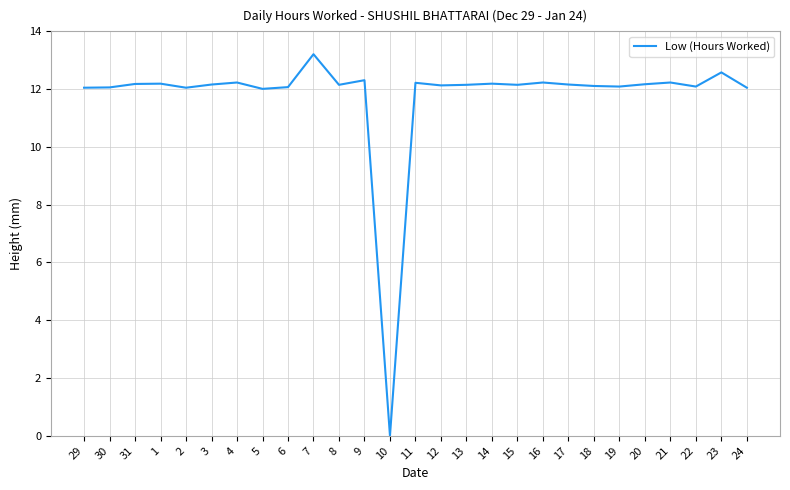

What position from the right is 15?

10